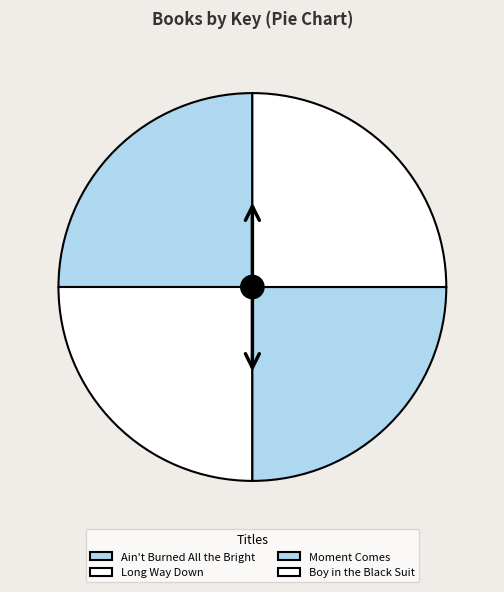

Rank the categories by value from highest to lowest.

Boy in the Black Suit, Ain't Burned All the Bright, Long Way Down, Moment Comes